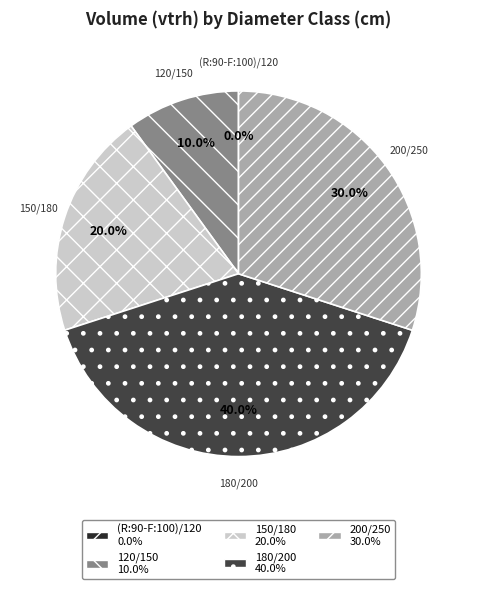

Is 200/250 the majority of the pie?

No